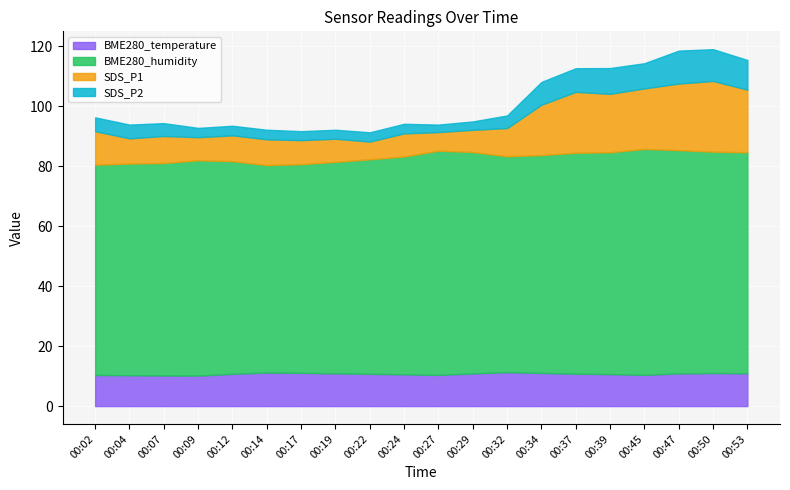

At which category is the sum across all series the highest?

00:50